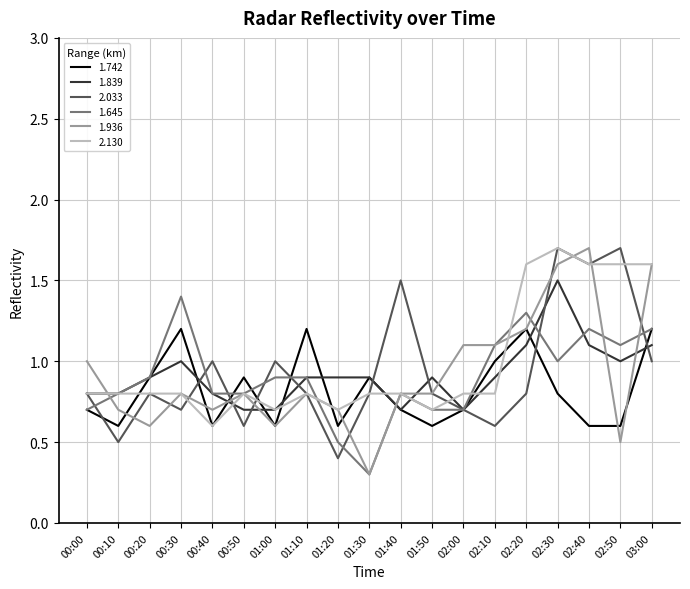

Reading right to left, extract all data points from this chart.

1.742: 1.2	0.6	0.6	0.8	1.2	1.0	0.7	0.6	0.7	0.9	0.6	1.2	0.6	0.9	0.6	1.2	0.9	0.6	0.7
1.839: 1.1	1.0	1.1	1.5	1.1	0.9	0.7	0.9	0.7	0.9	0.9	0.9	0.7	0.7	0.8	1.0	0.9	0.8	0.8
2.033: 1.0	1.7	1.6	1.7	0.8	0.6	0.7	0.8	1.5	0.8	0.4	0.8	1.0	0.6	1.0	0.7	0.8	0.5	0.8
1.645: 1.2	1.1	1.2	1.0	1.3	1.1	0.7	0.7	0.8	0.3	0.5	0.9	0.9	0.8	0.8	1.4	0.9	0.8	0.7
1.936: 1.6	0.5	1.7	1.6	1.2	1.1	1.1	0.8	0.8	0.3	0.7	0.8	0.6	0.8	0.7	0.8	0.6	0.7	1.0
2.130: 1.6	1.6	1.6	1.7	1.6	0.8	0.8	0.7	0.8	0.8	0.7	0.8	0.7	0.8	0.6	0.8	0.8	0.8	0.8